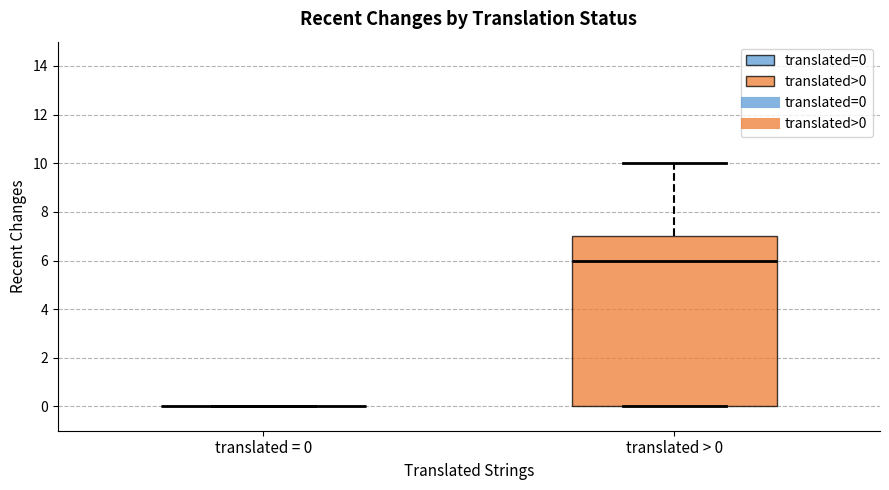

Comparing the boxes themselves (not the whiskers), which one is the tallest?

translated > 0